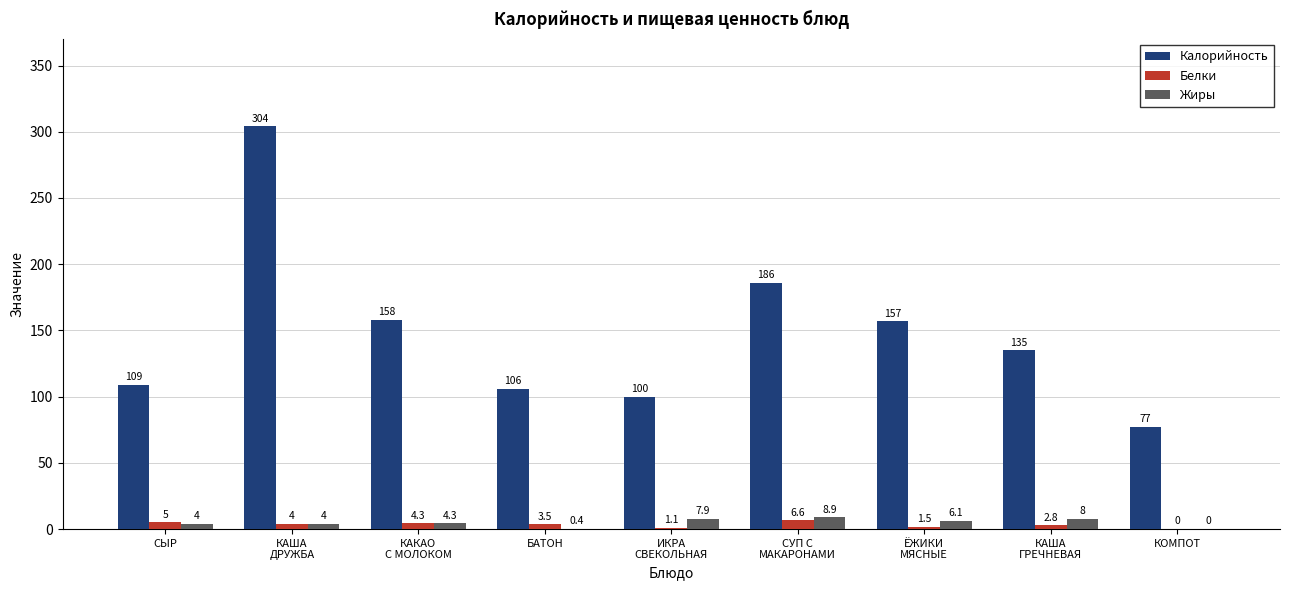

Which series has the widest spread of values?

Калорийность